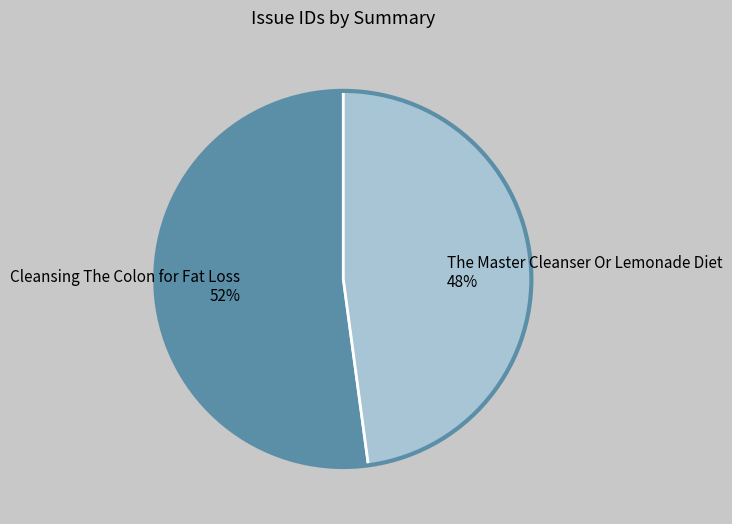

Combined, do Cleansing The Colon for Fat Loss and The Master Cleanser Or Lemonade Diet account for over 50%?

Yes